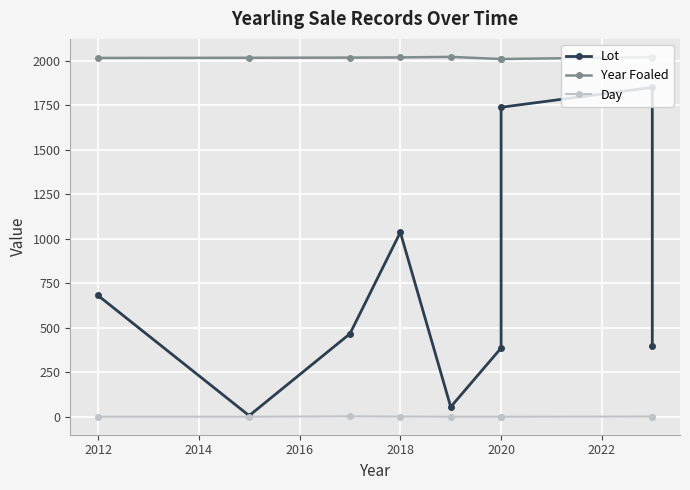

What is the minimum value for Year Foaled?

2010